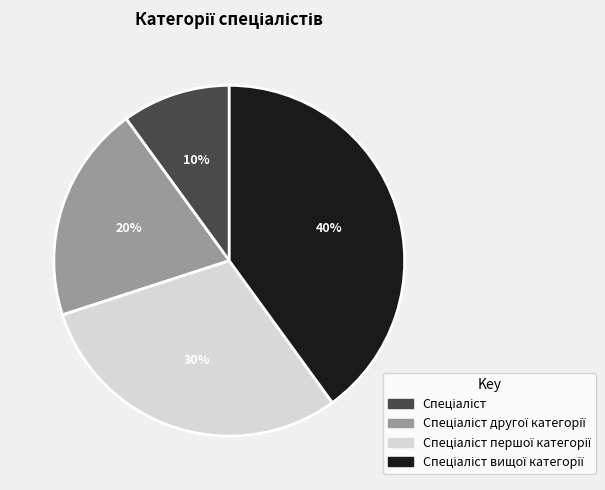

Is there any slice that represents more than half of the pie?

No